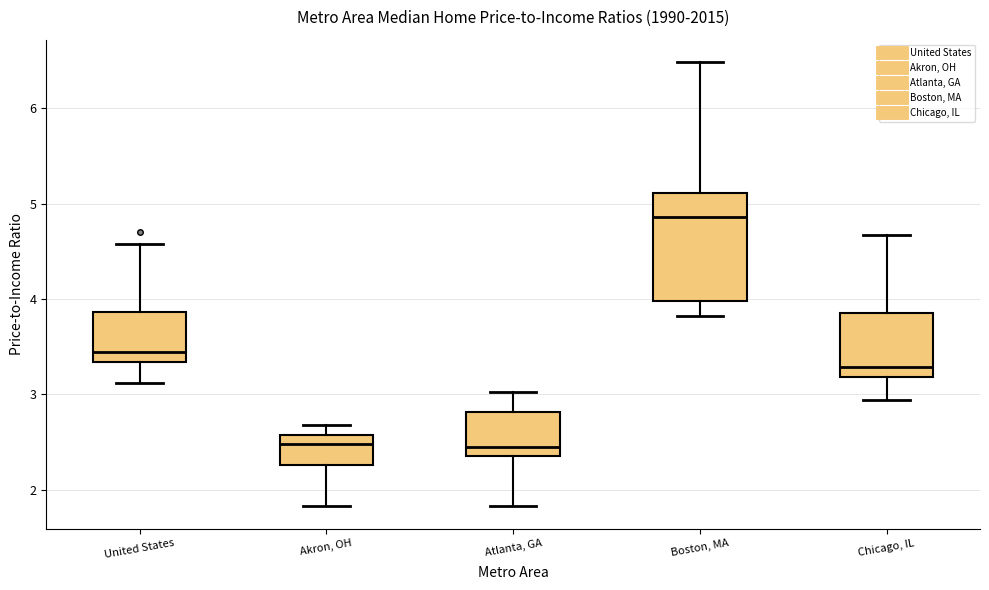

Where is the lower edge of the box for Boston, MA on the y-axis? The values are not printed on the chart, so give them approximately, as read against the axis.

4.0